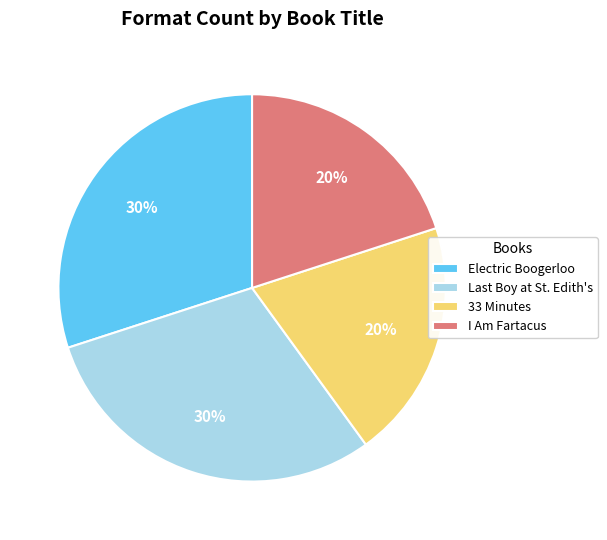

How many segments does this pie chart have?

4